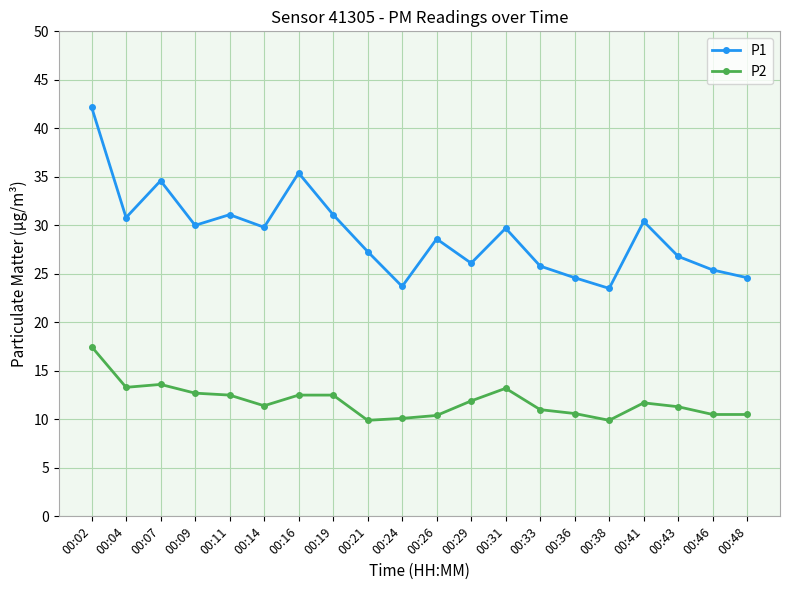

List the series in order of their peak value, highest first.

P1, P2